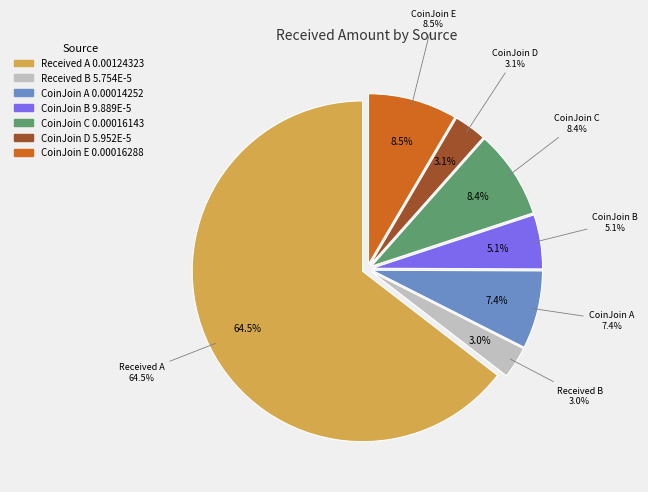

To the nearest percent, what portion does 00030b684b232850 (5.754E-5) represent?

3%